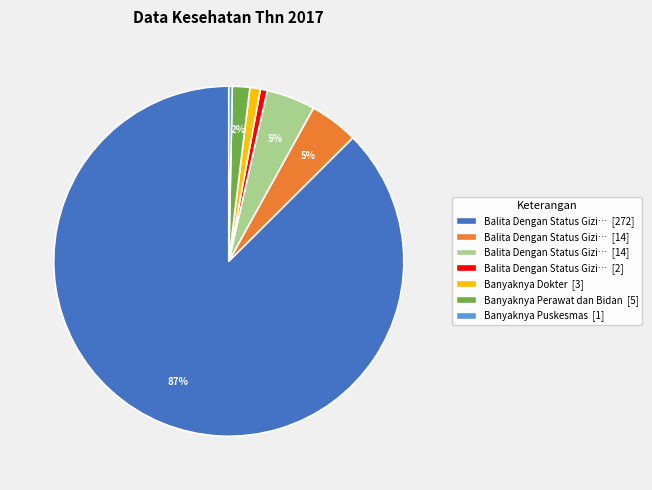

Is there a majority slice in this chart?

Yes